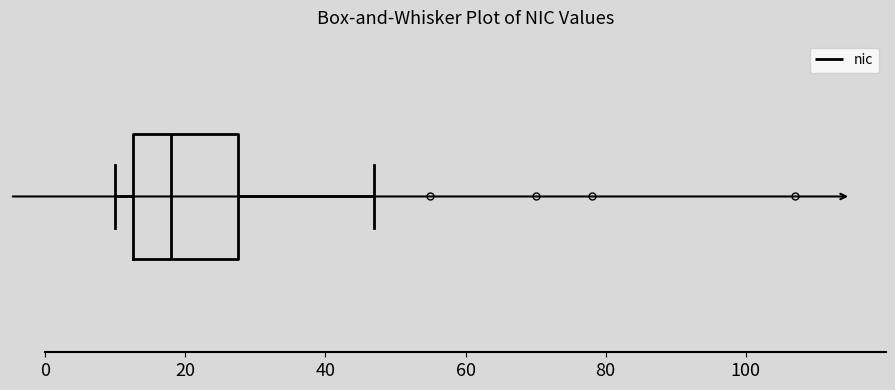

Transcribe this box plot: give where the median line is, the range the box spans, and where the two whiskers end, as read against the x-axis. The values are not printed on the chart, so give them approximately, as read against the axis.

median 18, box 12 to 28, whiskers 10 to 48